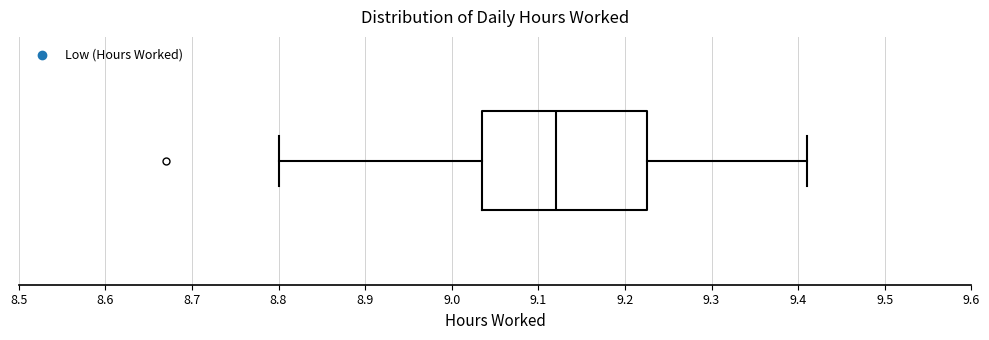

Where is the right edge of the box on the x-axis? The values are not printed on the chart, so give them approximately, as read against the axis.

9.23